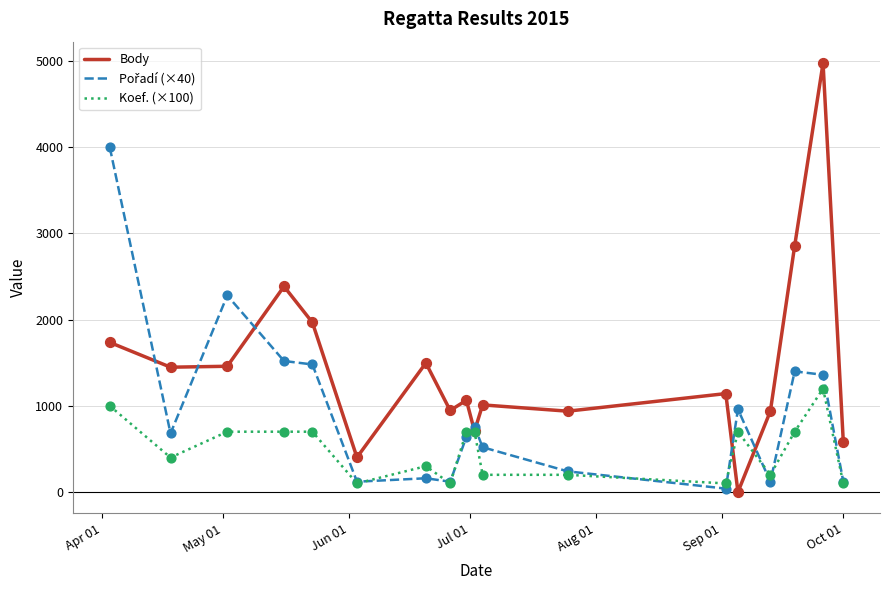

Which series has the largest total across all categories?

Body